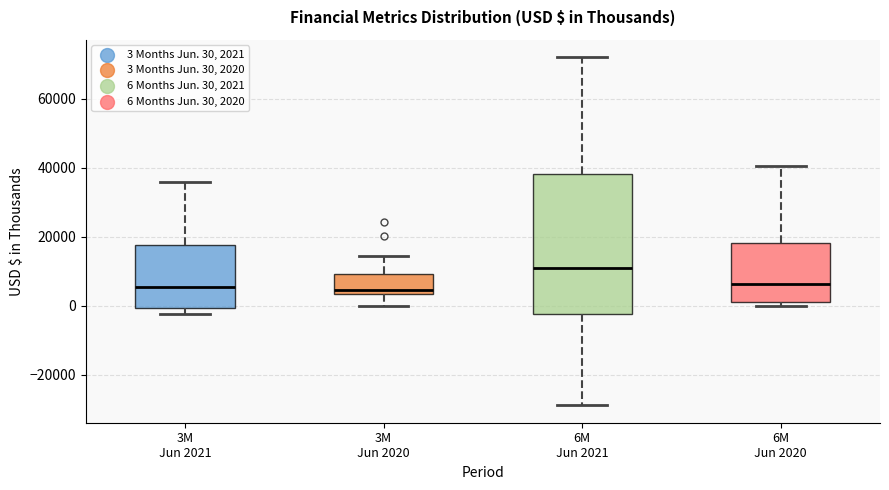

Reading left to right, transcribe this box plot: for each box, give where its median line is, the range the box spans, and where its two whiskers end, as read against the y-axis. The values are not printed on the chart, so give them approximately, as read against the axis.

3M Jun 2021: median 6000, box 0 to 18000, whiskers -2000 to 36000
3M Jun 2020: median 4000 (just above the box's lower edge), box 4000 to 10000, whiskers 0 to 14000
6M Jun 2021: median 10000, box -2000 to 38000, whiskers -28000 to 72000
6M Jun 2020: median 6000, box 0 to 18000, whiskers 0 (just below the box's lower edge) to 40000